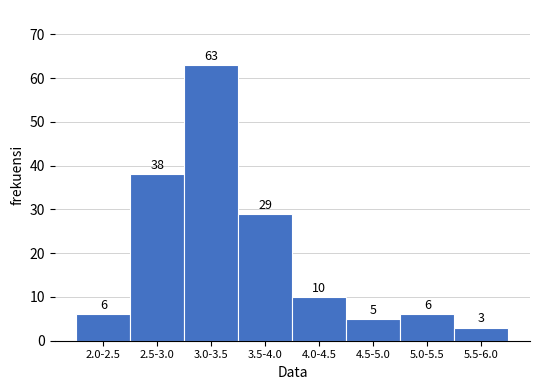

Reading left to right, transcribe all the data shown in this chart.

2.0-2.5=6	2.5-3.0=38	3.0-3.5=63	3.5-4.0=29	4.0-4.5=10	4.5-5.0=5	5.0-5.5=6	5.5-6.0=3